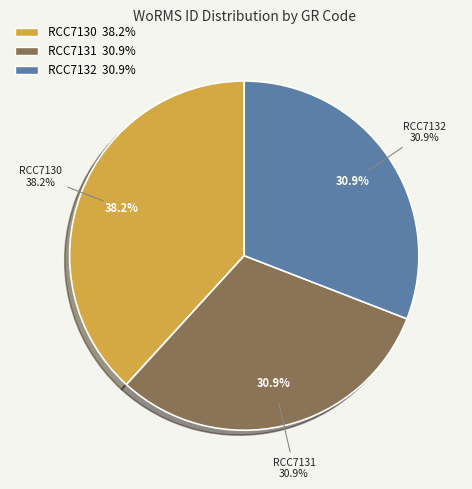

To the nearest percent, what is the combined percentage of RCC7132 and RCC7131?

62%